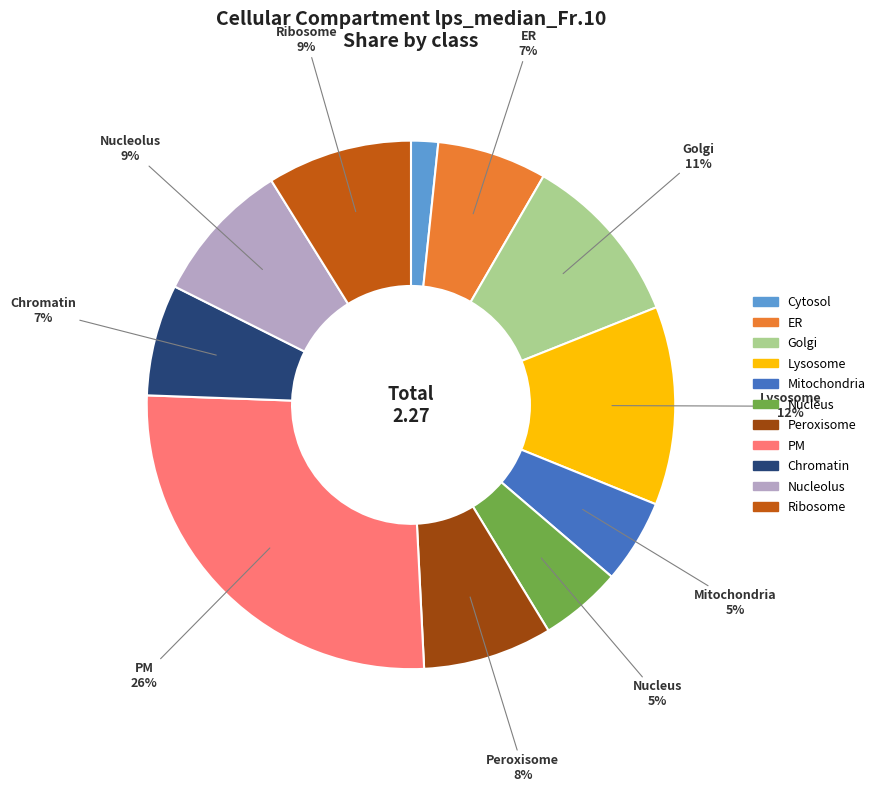

Combined, do Nucleus and ER account for over 50%?

No